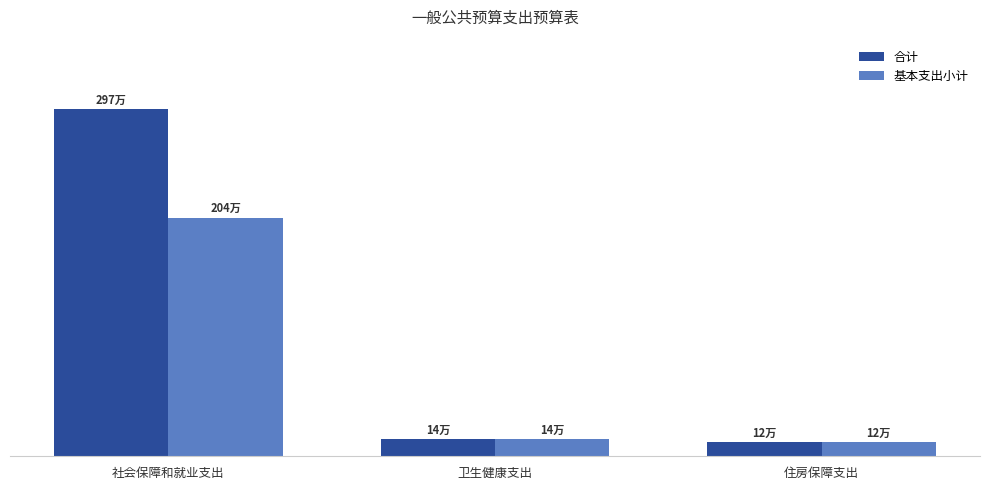

Does the chart contain any negative values?

No